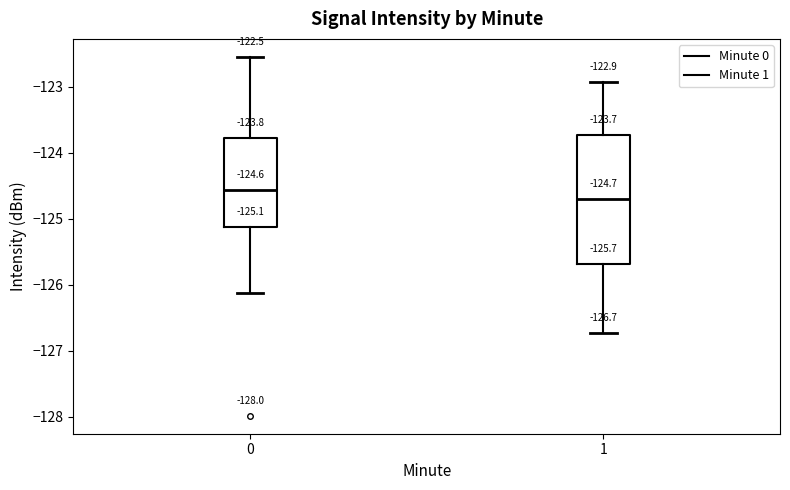

Which box's median line is the highest?

0